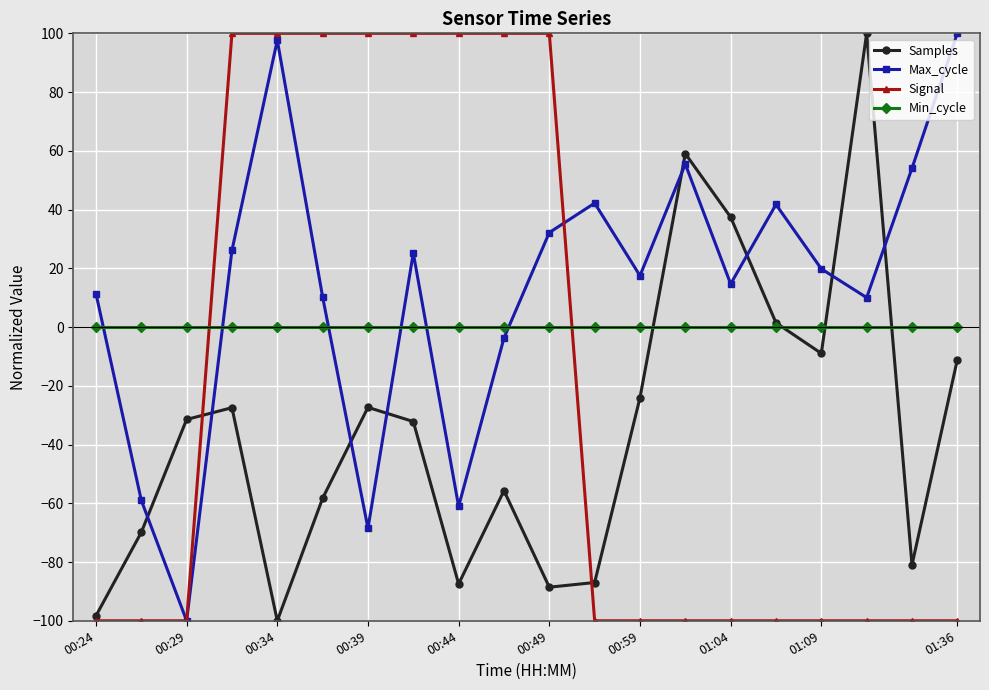

Rank the series by their average value, from highest to lowest.

Max_cycle, Min_cycle, Signal, Samples